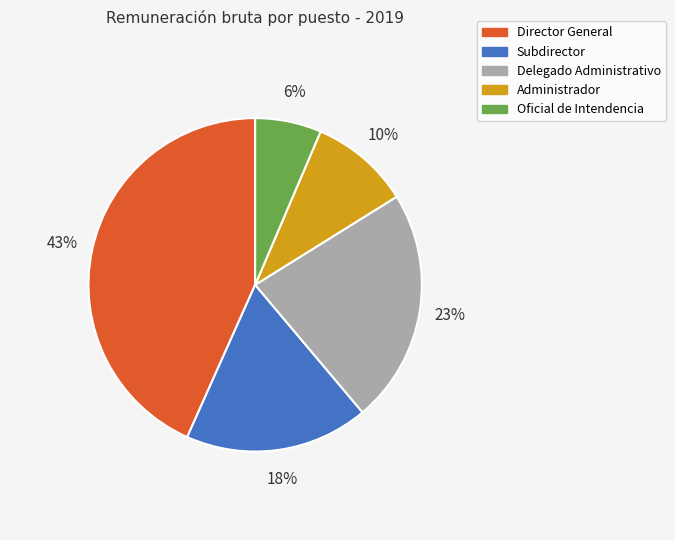

Count the number of slices in the pie.

5